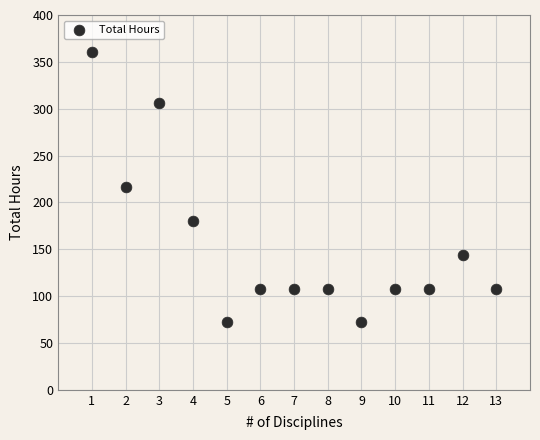

What is the range of Y values (max minus min)?

288